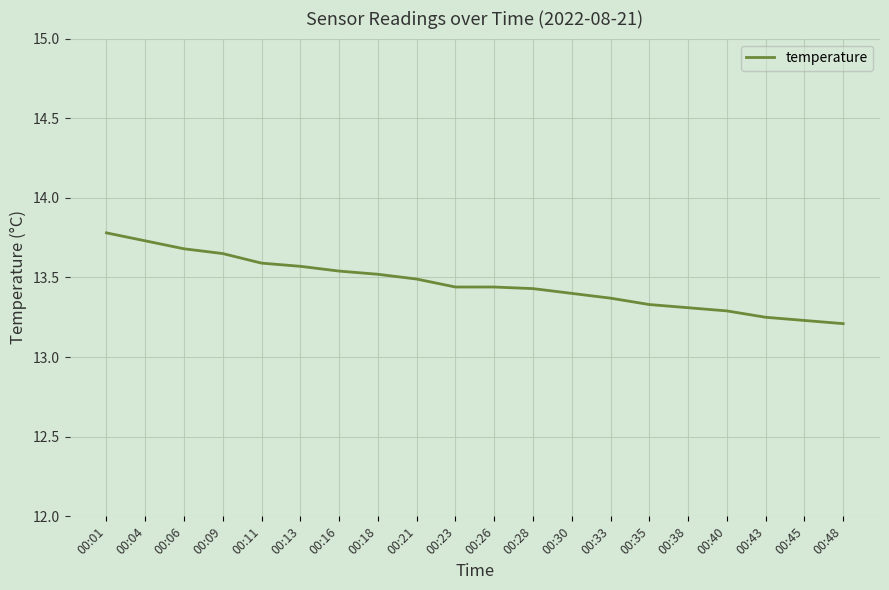

What is the change in value from 00:04 to 00:26?

-0.3